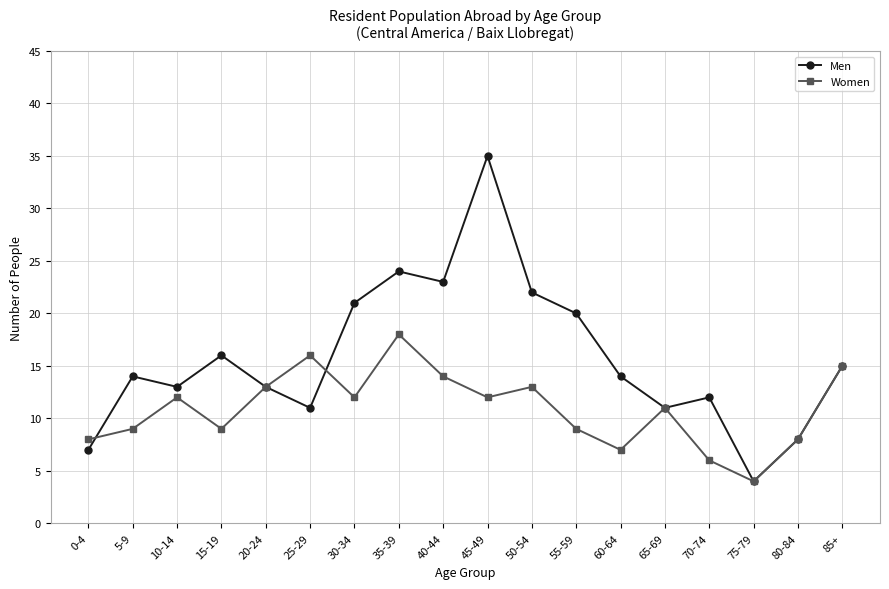

What is the sum of the Women values at 10-14 and 5-9?

21